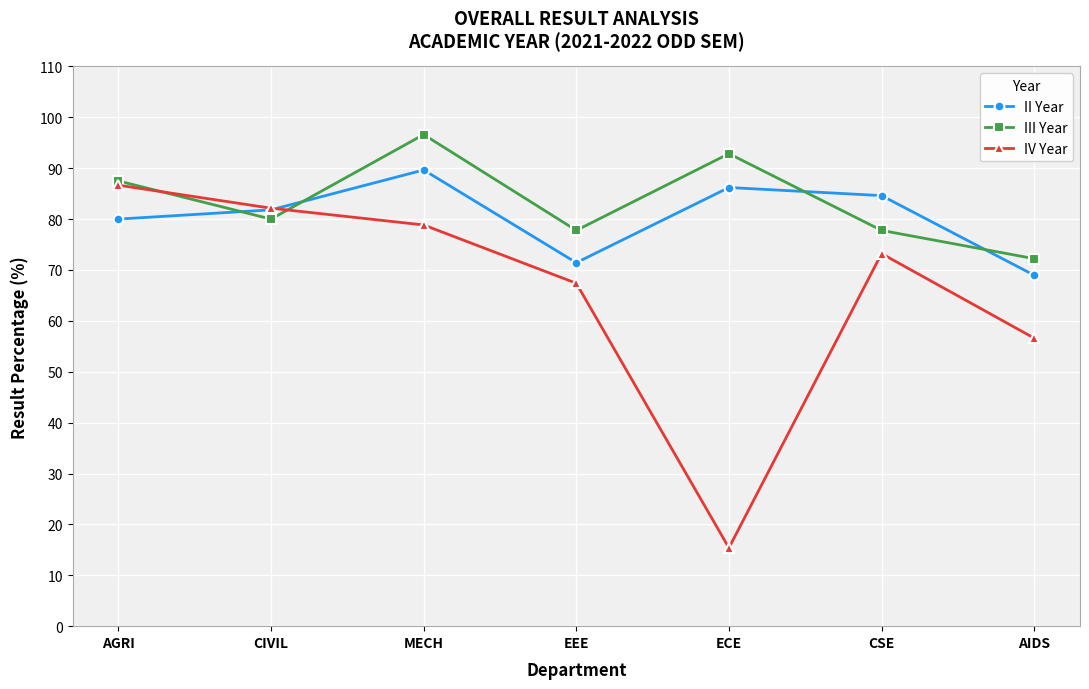

Reading right to left, transcribe all the data shown in this chart.

II Year: AIDS=69.0	CSE=84.6	ECE=86.2	EEE=71.4	MECH=89.7	CIVIL=81.8	AGRI=80.0
III Year: AIDS=72.2	CSE=77.8	ECE=92.9	EEE=77.8	MECH=96.6	CIVIL=80.0	AGRI=87.5
IV Year: AIDS=56.6	CSE=73.2	ECE=15.4	EEE=67.4	MECH=78.8	CIVIL=82.1	AGRI=86.7